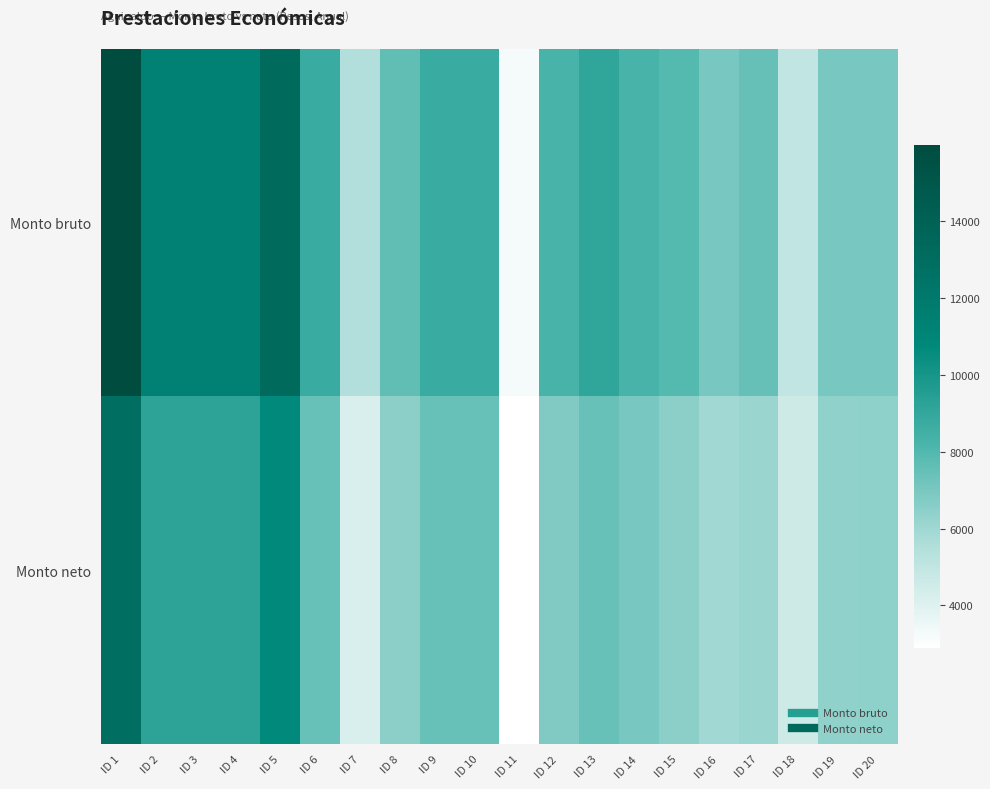

List the series in order of their peak value, highest first.

Monto bruto, Monto neto